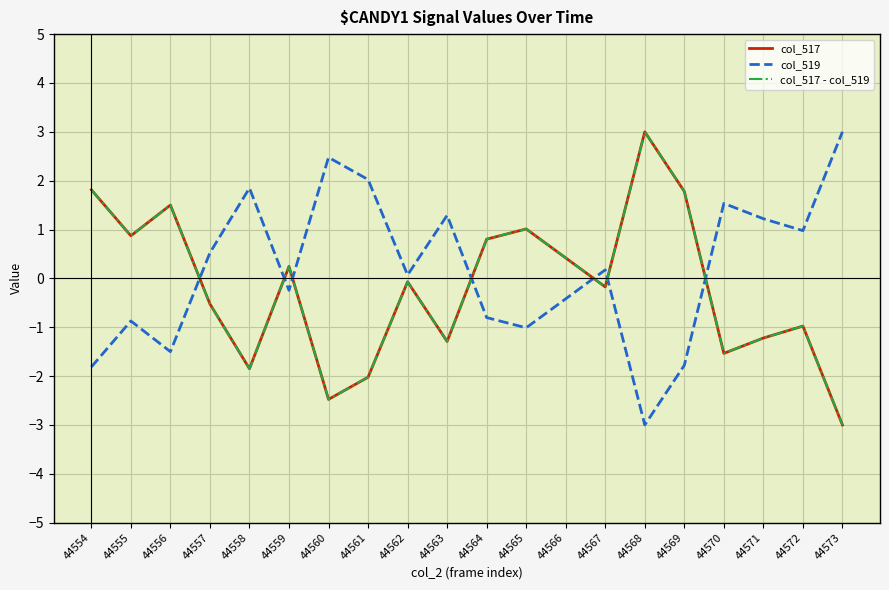

What is the value of the col_517 - col_519 point at the 15th from the left?

3.0